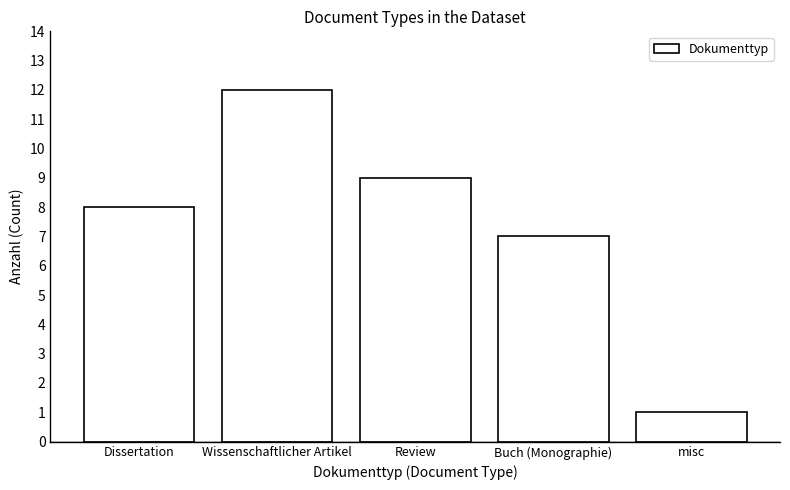

Reading left to right, list all the values displayed in this chart.

Dissertation=8	Wissenschaftlicher Artikel=12	Review=9	Buch (Monographie)=7	misc=1